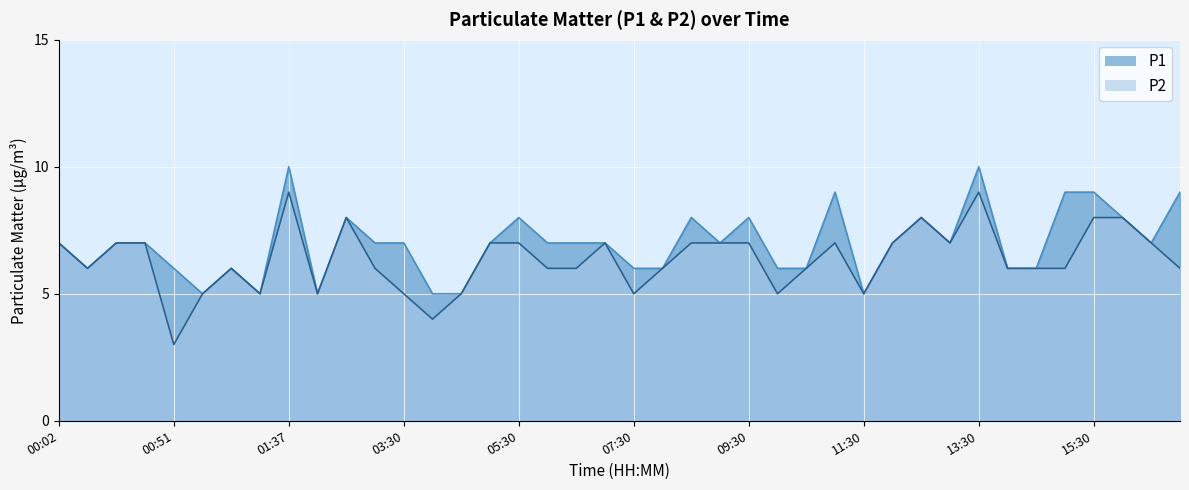

Which category has the lowest value across all series?

00:51